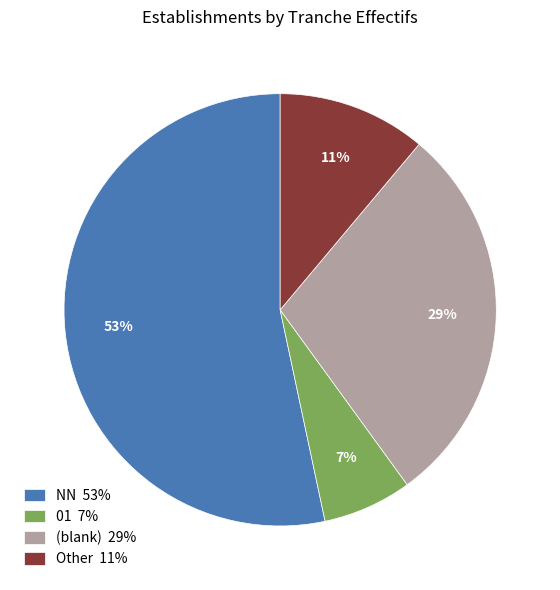

Does any single category account for the majority?

Yes